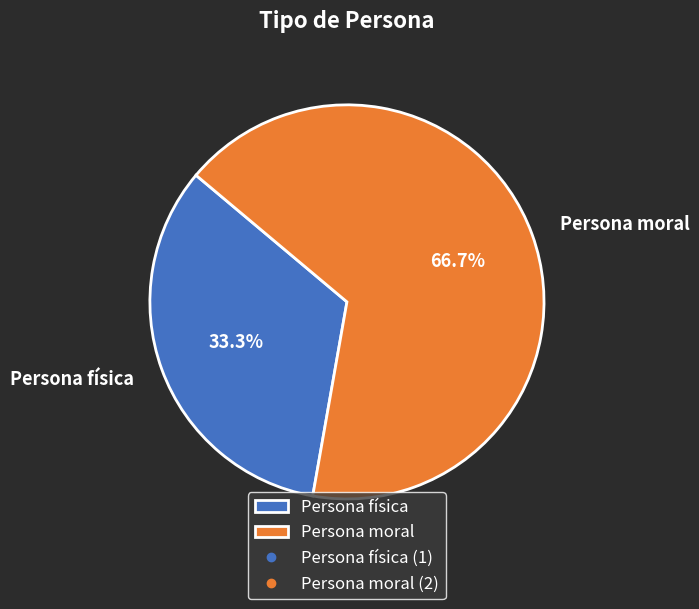

Is Persona moral the majority of the pie?

Yes